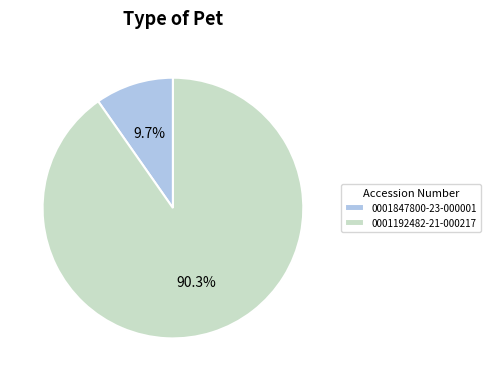

What portion of the pie excludes 0001192482-21-000217?

9.7%